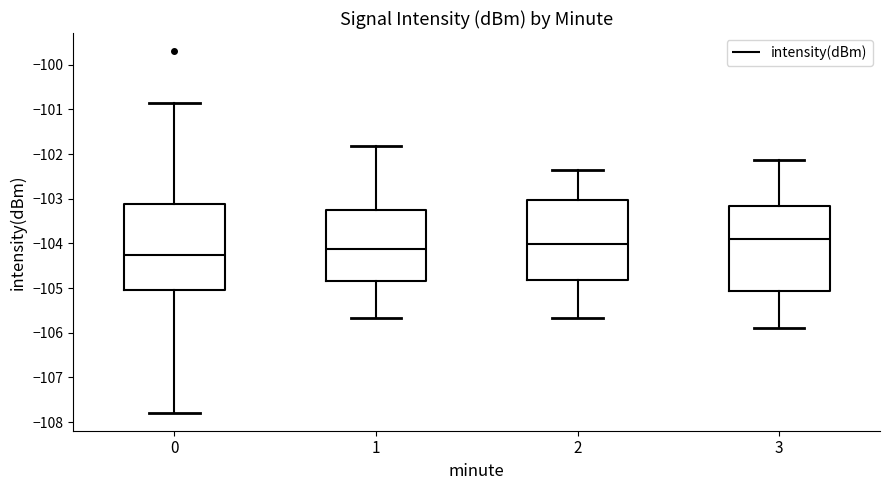

Where does the lower whisker of the box at x = 2 end on the y-axis? The values are not printed on the chart, so give them approximately, as read against the axis.

-105.7